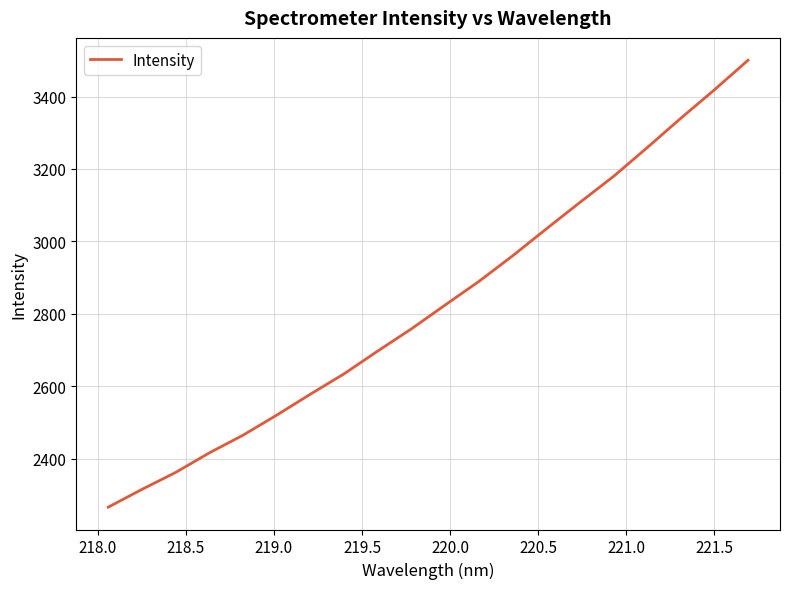

What is the maximum value shown in the chart?

3500.2